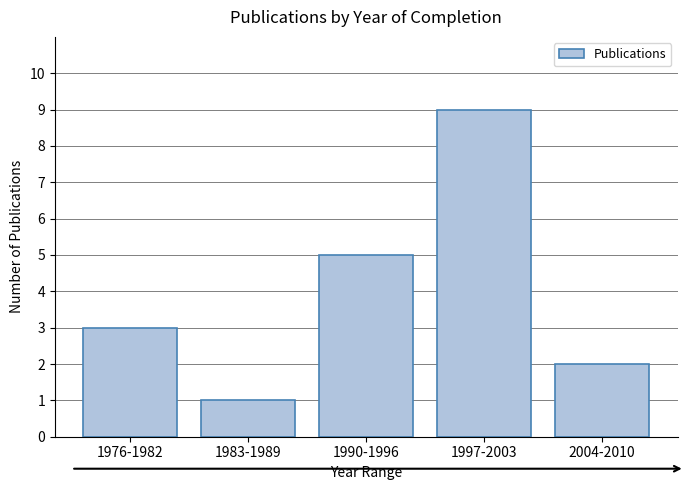

Reading right to left, transcribe all the data shown in this chart.

2	9	5	1	3